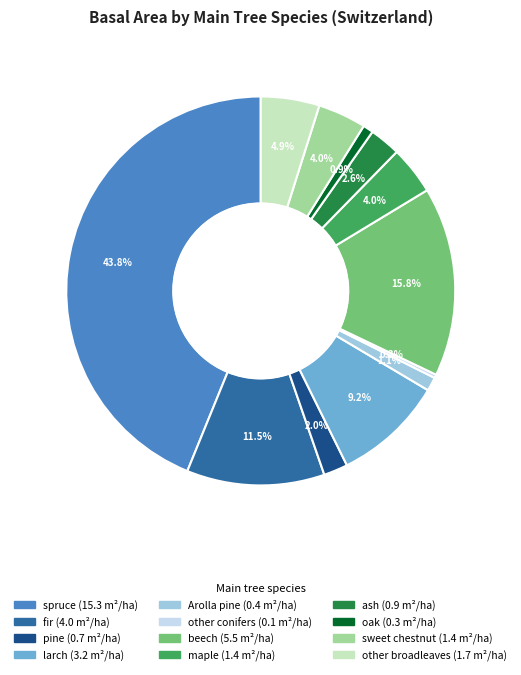

Do fir and Arolla pine together represent more than half of the pie?

No